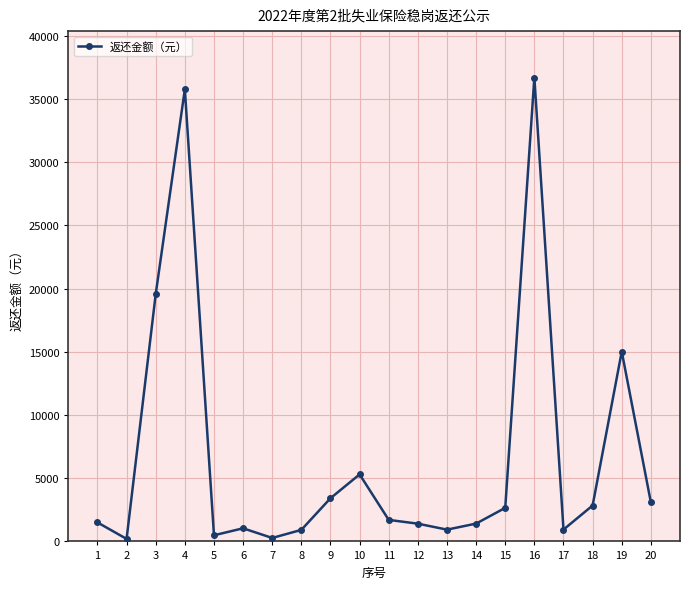

What is the sum of all values?

135115